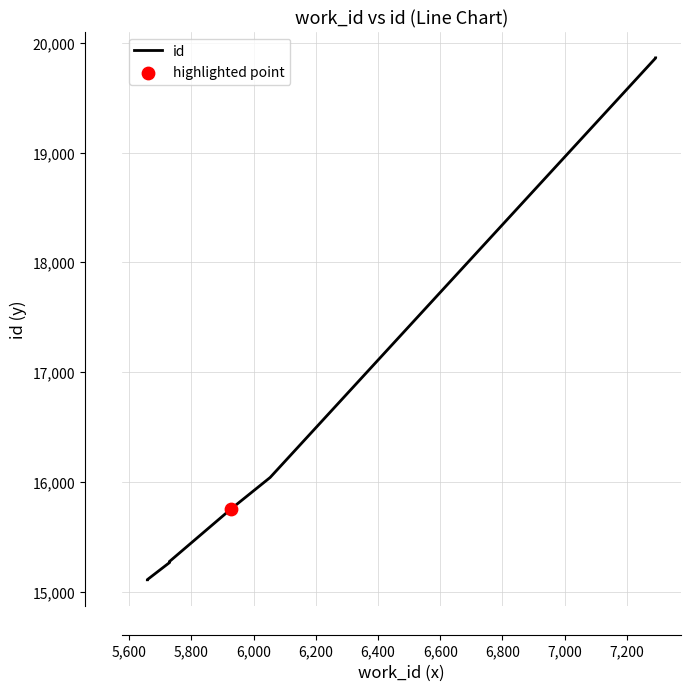

Approximately how many times larger is the value at 6,600 compared to 6,200?

1.0